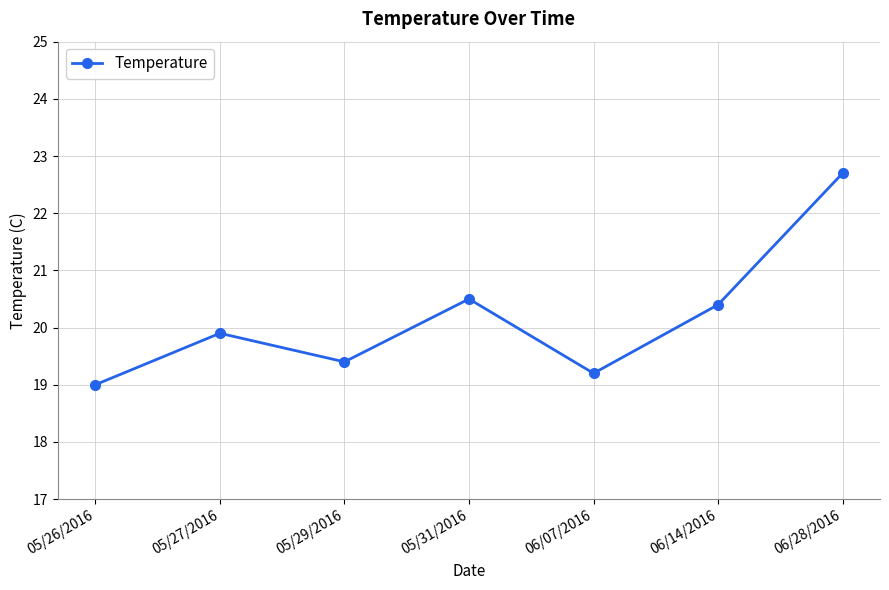

How many points are lower than both their immediate neighbors (excluding endpoints)?

2